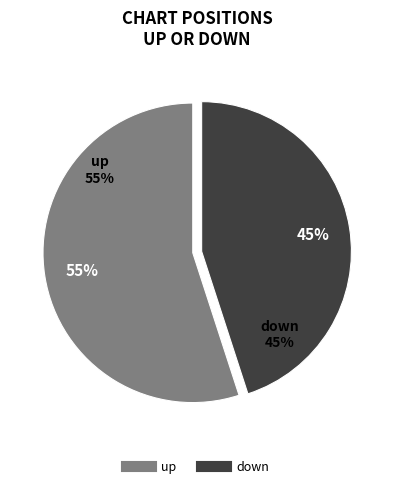

The down slice represents 45% of the pie. True or false?

True